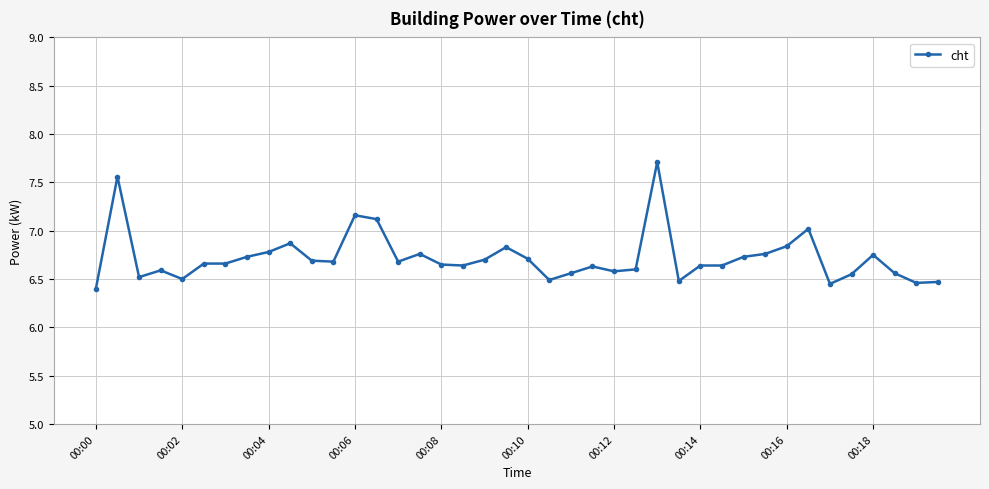

What is the smallest value displayed?

6.4